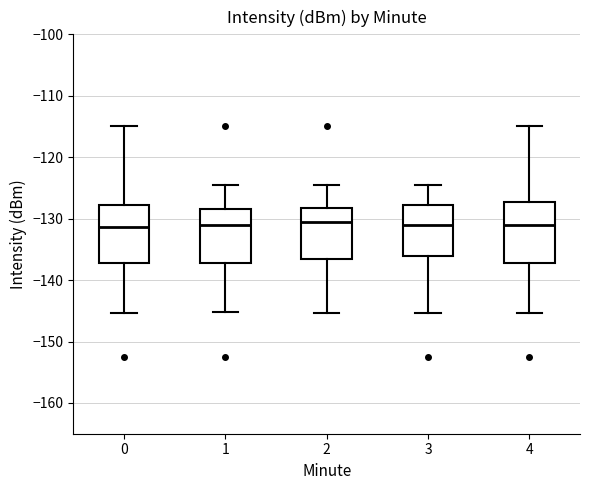

Where does the upper whisker of the box at x = 0 end on the y-axis? The values are not printed on the chart, so give them approximately, as read against the axis.

-115